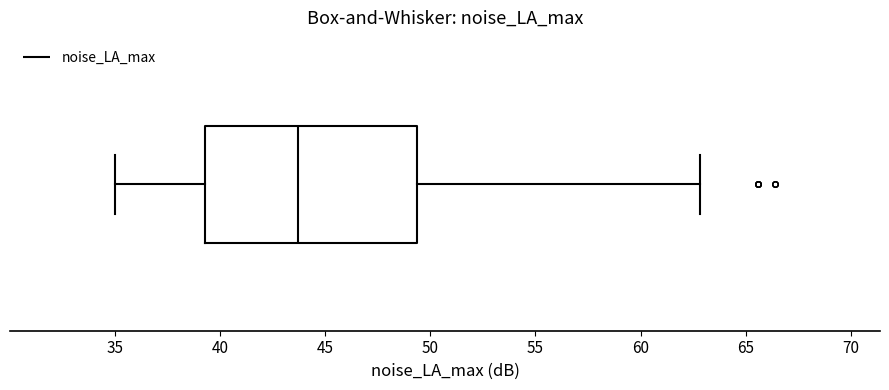

Transcribe this box plot: give where the median line is, the range the box spans, and where the two whiskers end, as read against the x-axis. The values are not printed on the chart, so give them approximately, as read against the axis.

median 43.5, box 39.5 to 49.5, whiskers 35.0 to 63.0